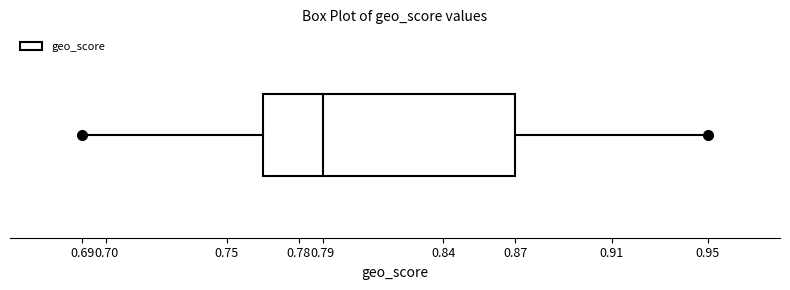

Read this box plot against the x-axis: the position of the median line, the range covered by the box, and the ends of both whiskers. The values are not printed on the chart, so give them approximately, as read against the axis.

median 0.790, box 0.765 to 0.870, whiskers 0.690 to 0.950